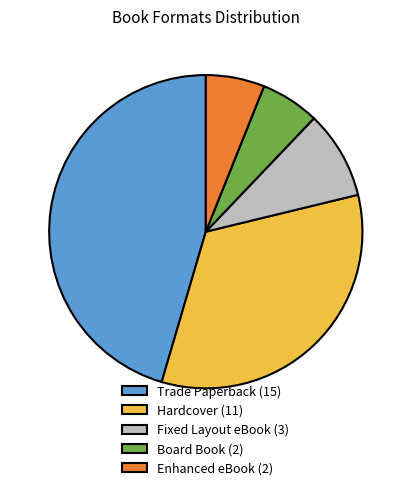

Does any single category account for the majority?

No